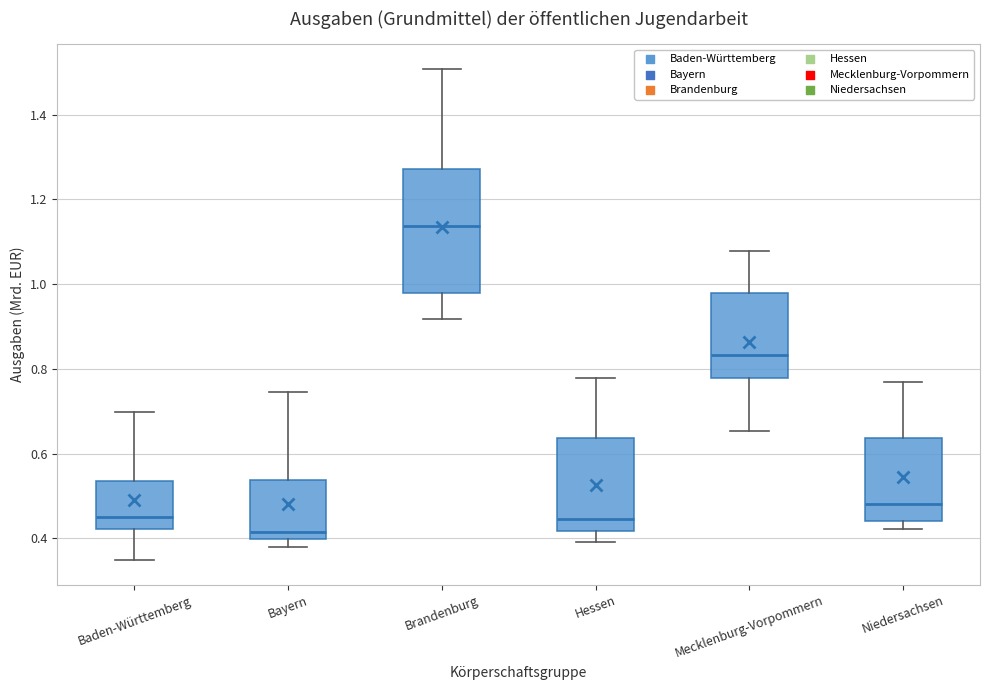

Reading left to right, read every box against the y-axis: the position of its median line, the range the box covers, and the ends of its whiskers. The values are not printed on the chart, so give them approximately, as read against the axis.

Baden-Württemberg: median 0.46, box 0.42 to 0.54, whiskers 0.34 to 0.70
Bayern: median 0.42, box 0.40 to 0.54, whiskers 0.38 to 0.74
Brandenburg: median 1.14, box 0.98 to 1.28, whiskers 0.92 to 1.50
Hessen: median 0.44, box 0.42 to 0.64, whiskers 0.40 to 0.78
Mecklenburg-Vorpommern: median 0.84, box 0.78 to 0.98, whiskers 0.66 to 1.08
Niedersachsen: median 0.48, box 0.44 to 0.64, whiskers 0.42 to 0.76